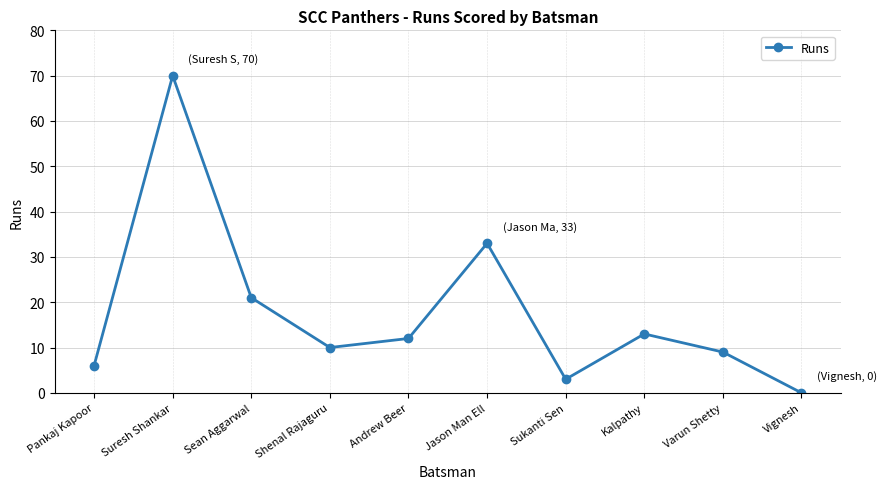

What is the sum of the values at Vignesh and Kalpathy?

13